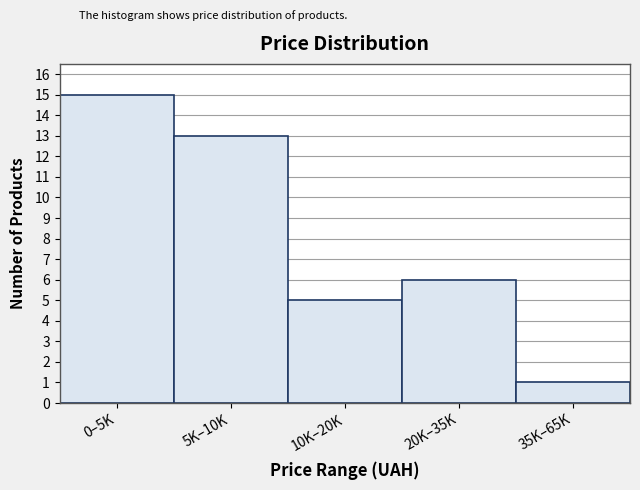

Reading left to right, what are all the values shown in this chart?

15	13	5	6	1